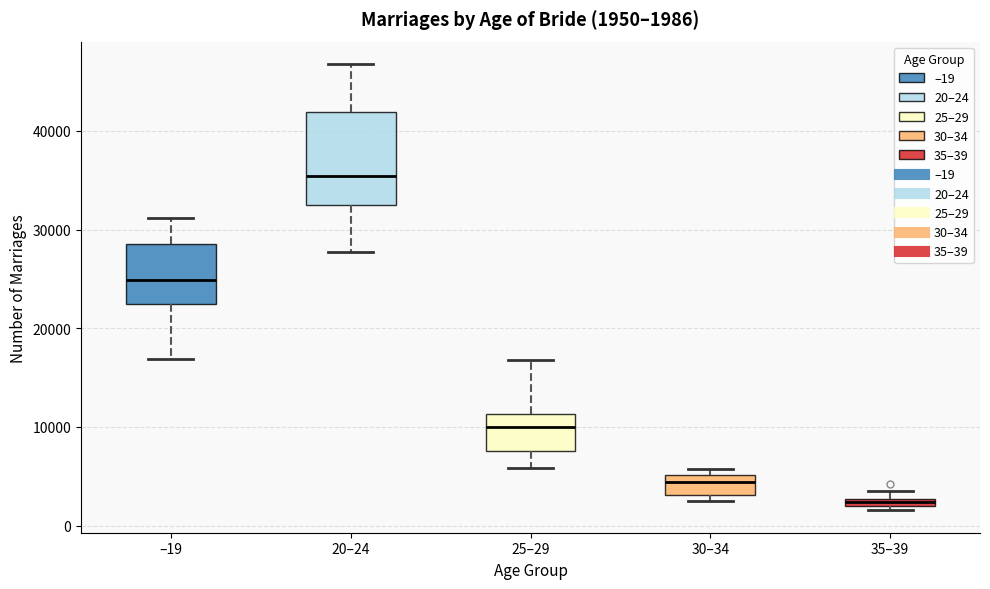

Which box has the highest median line?

20–24